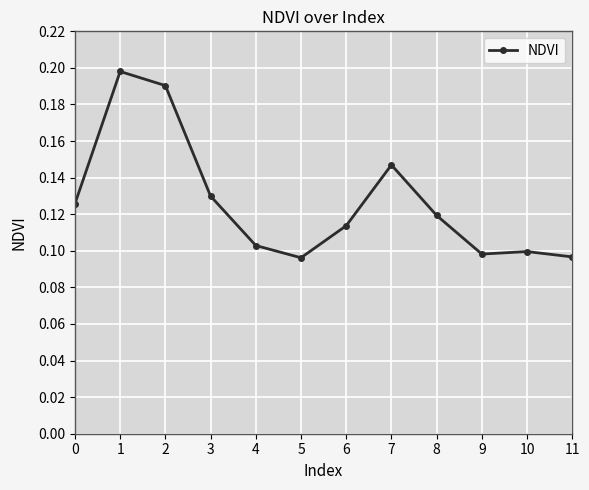

Where is the first local maximum?

1